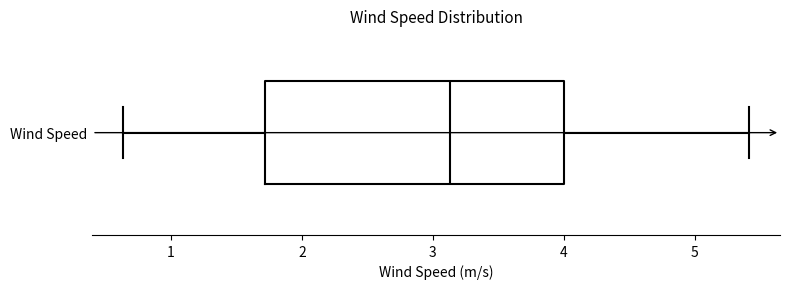

Where does the right whisker of the box for Wind Speed end on the x-axis? The values are not printed on the chart, so give them approximately, as read against the axis.

5.4